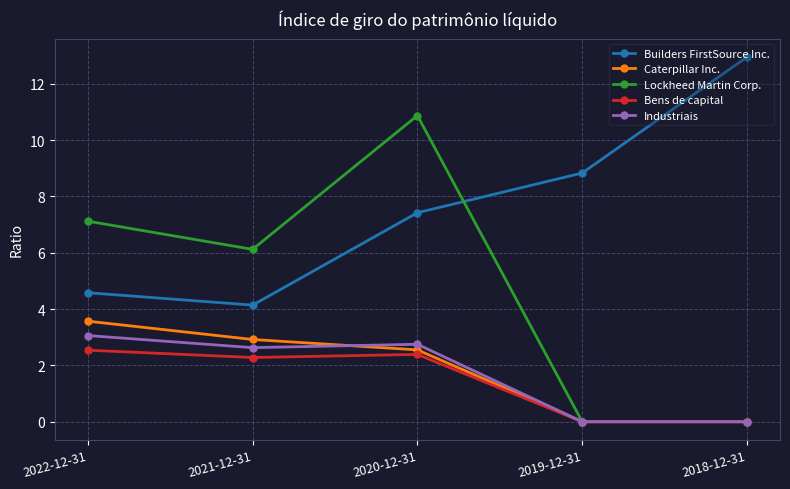

True or false: Industriais and Builders FirstSource Inc. intersect in this chart.

False